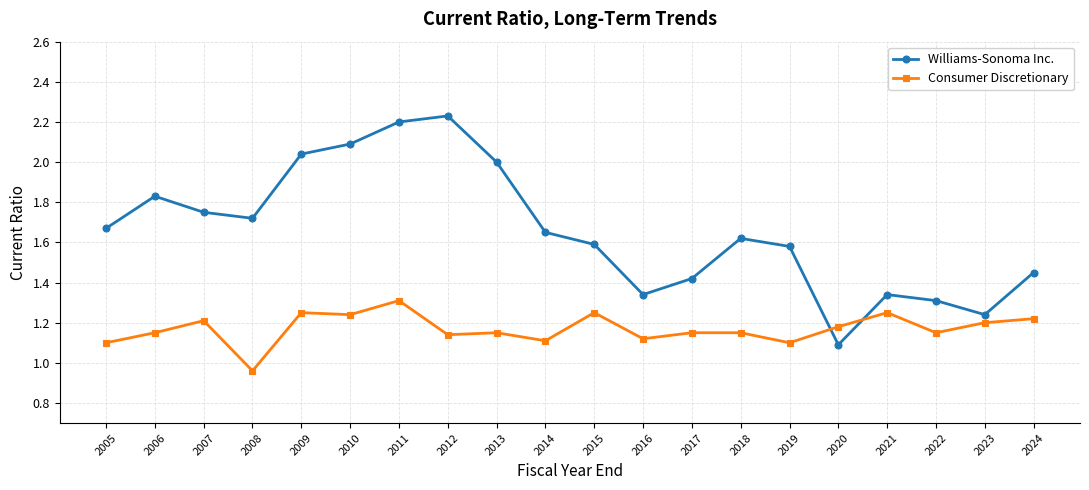

What is the sum of all Williams-Sonoma Inc. values?

33.2